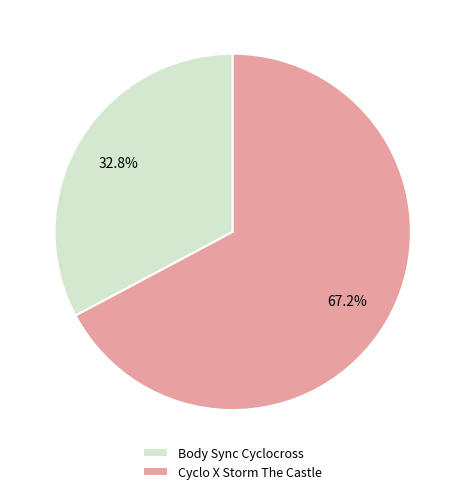

Which category accounts for the majority?

Cyclo X Storm The Castle